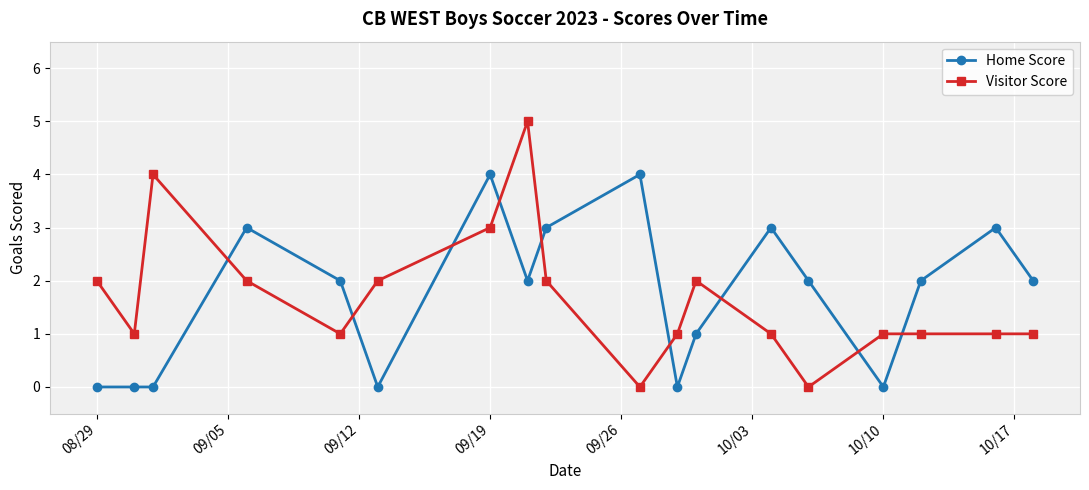

What is the difference between the maximum and second lowest values in the Home Score series?

4